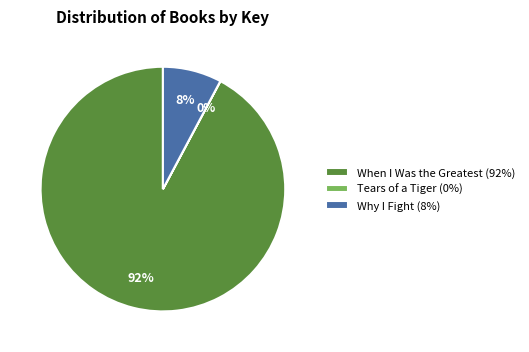

Does any single category account for the majority?

Yes